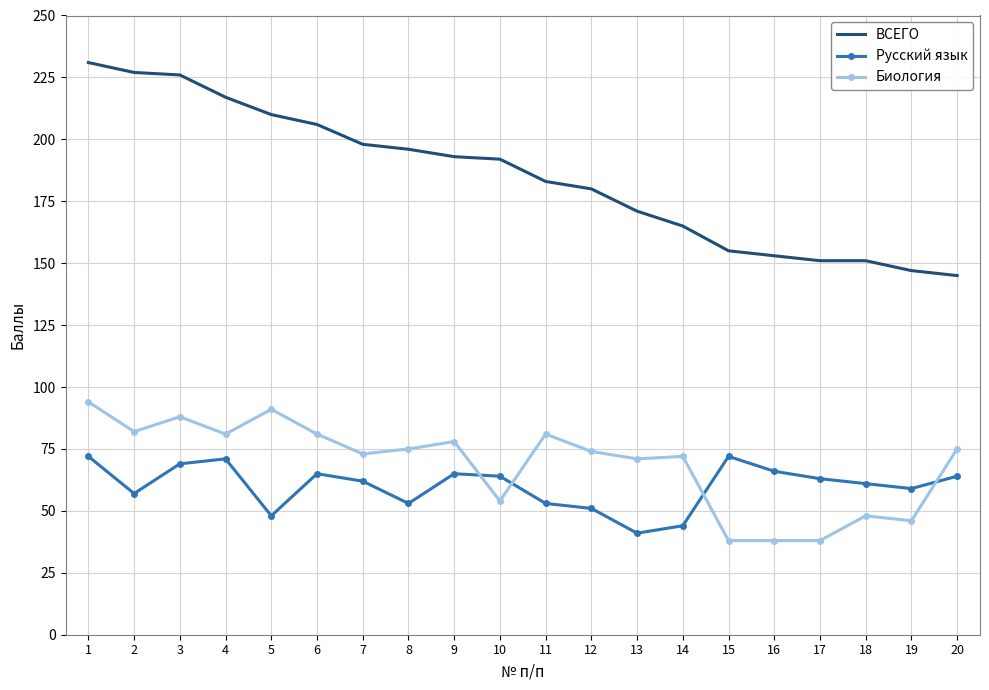

Which label corresponds to the largest value in the chart?

1